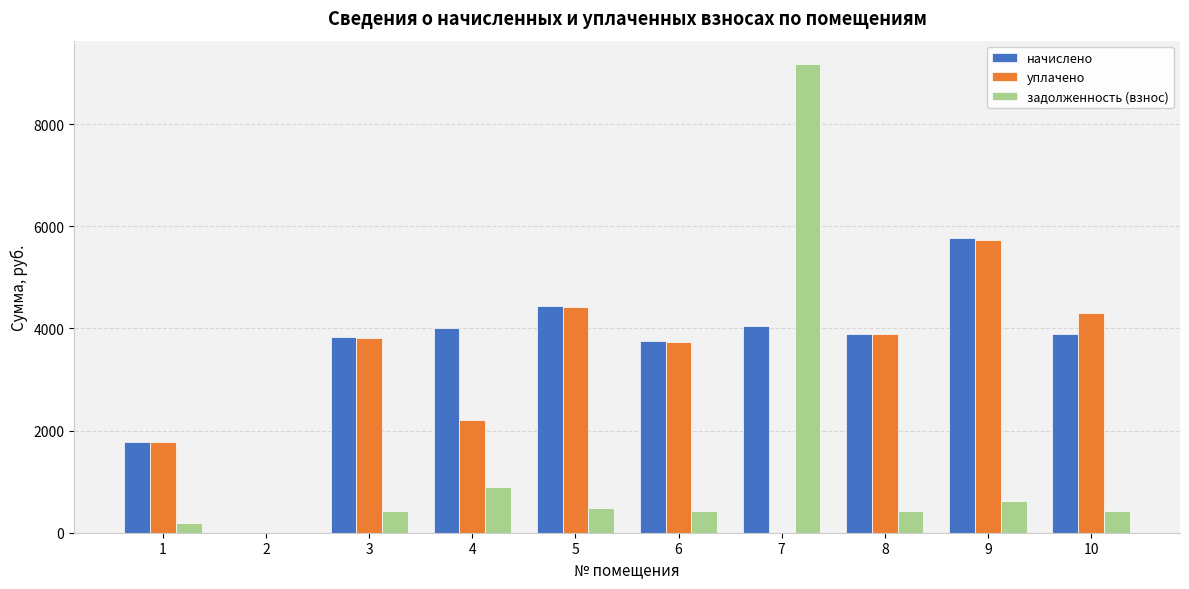

Which series changed the most between 6 and 7?

задолженность (взнос)